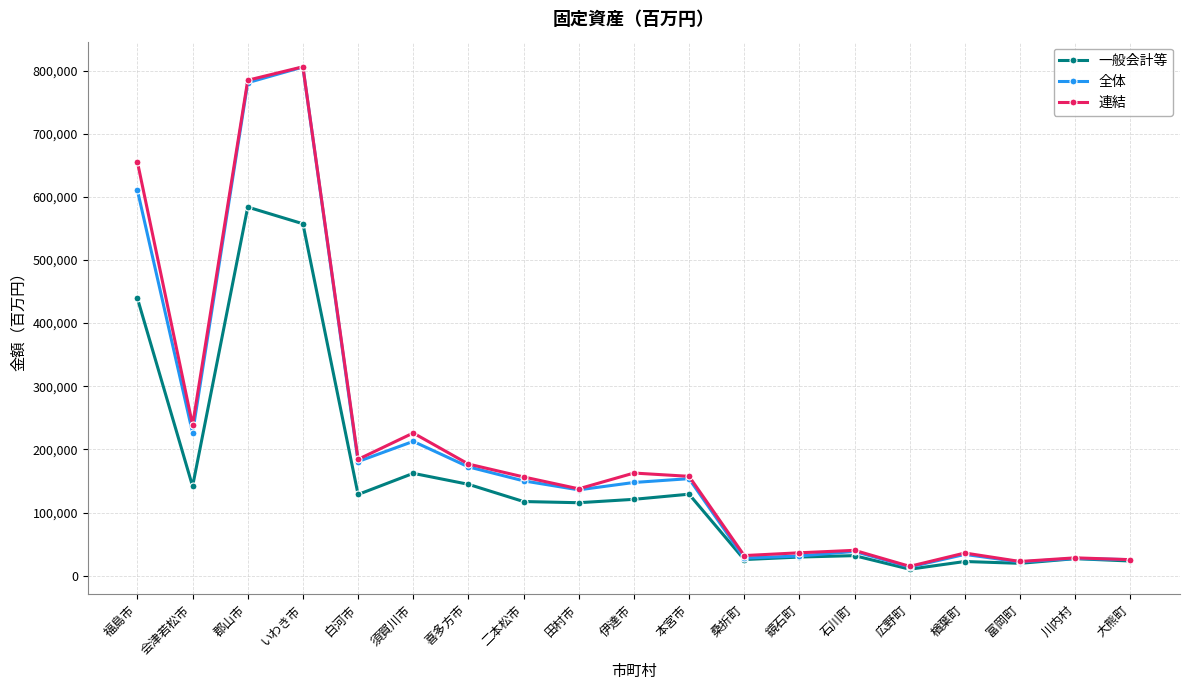

At which label does 全体 first exceed 147589?

福島市